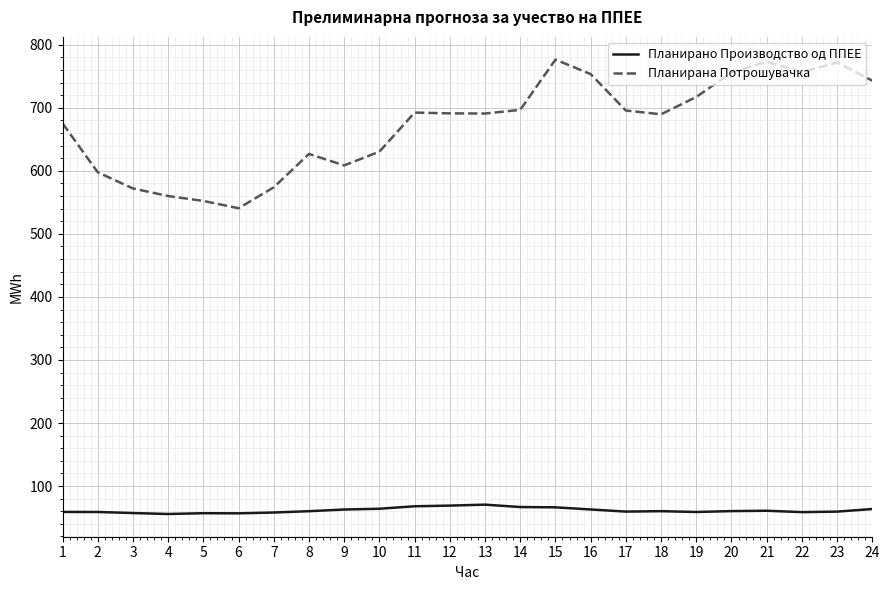

What is the maximum value for Планирано Производство од ППЕЕ?

70.5